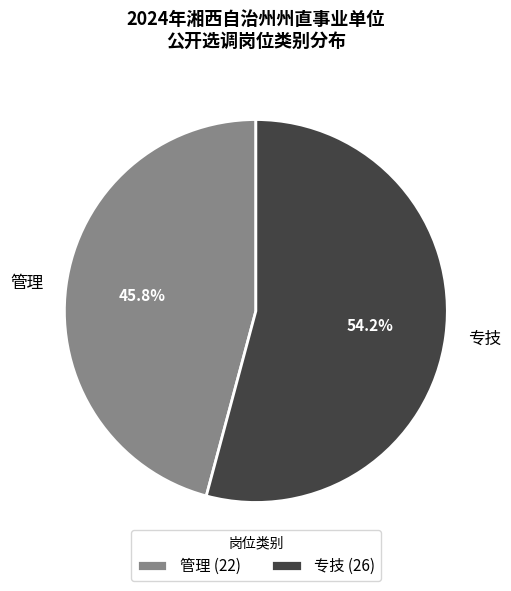

What portion of the pie excludes 专技?

45.8%